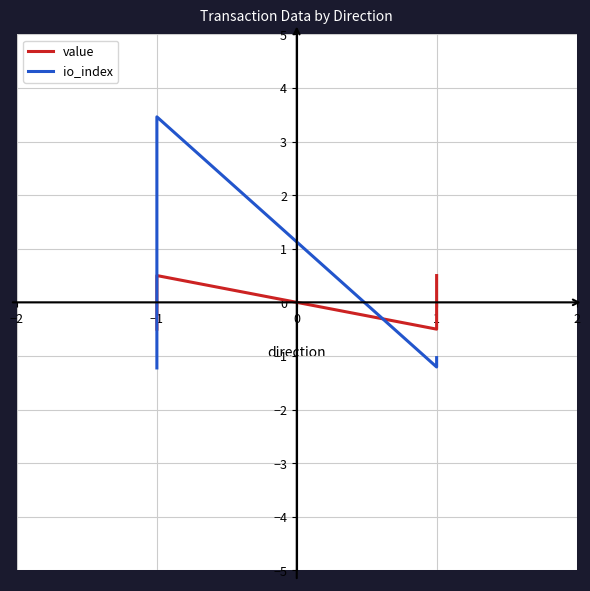

Which series has the widest spread of values?

io_index